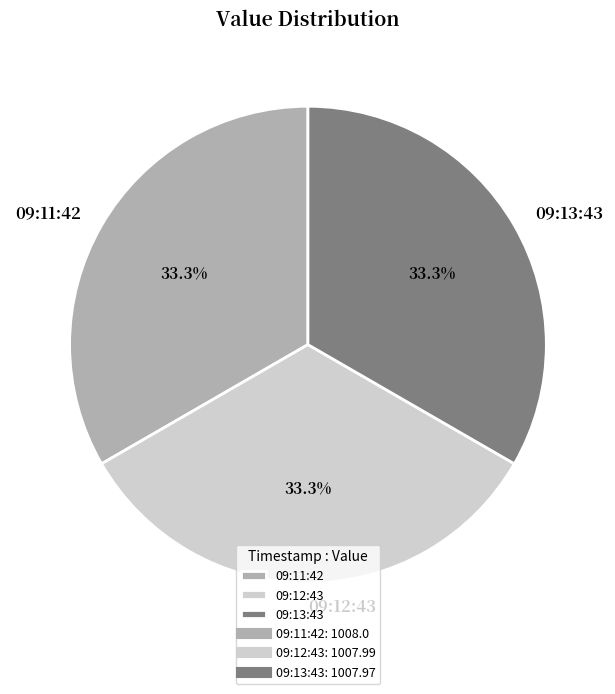

Does any single category account for the majority?

No